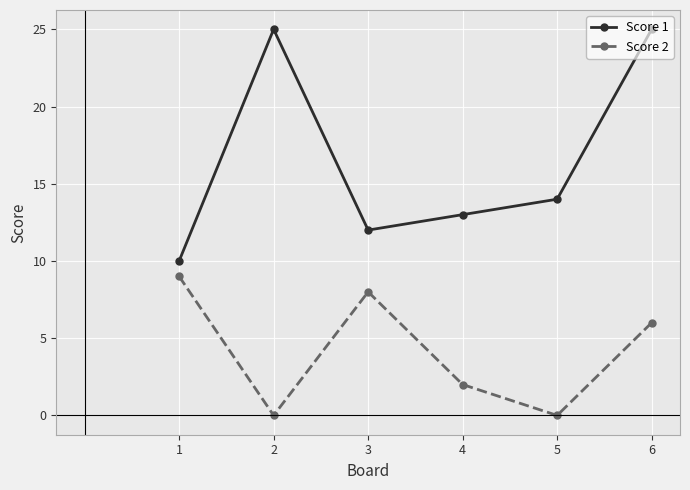

Rank the series by their maximum value, from highest to lowest.

Score 1, Score 2